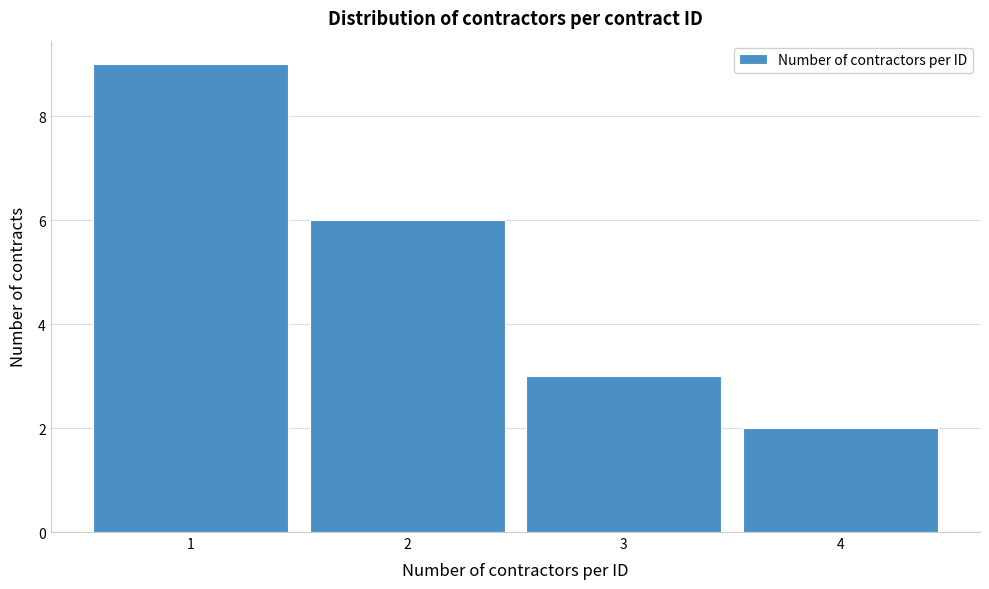

Which range on the x-axis has the tallest bar?

0.5 to 1.5